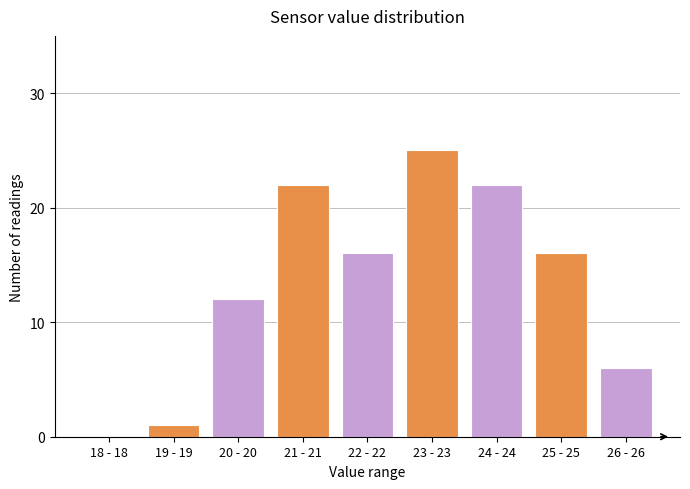

Reading right to left, what are all the values shown in this chart?

26 - 26=6	25 - 25=16	24 - 24=22	23 - 23=25	22 - 22=16	21 - 21=22	20 - 20=12	19 - 19=1	18 - 18=0